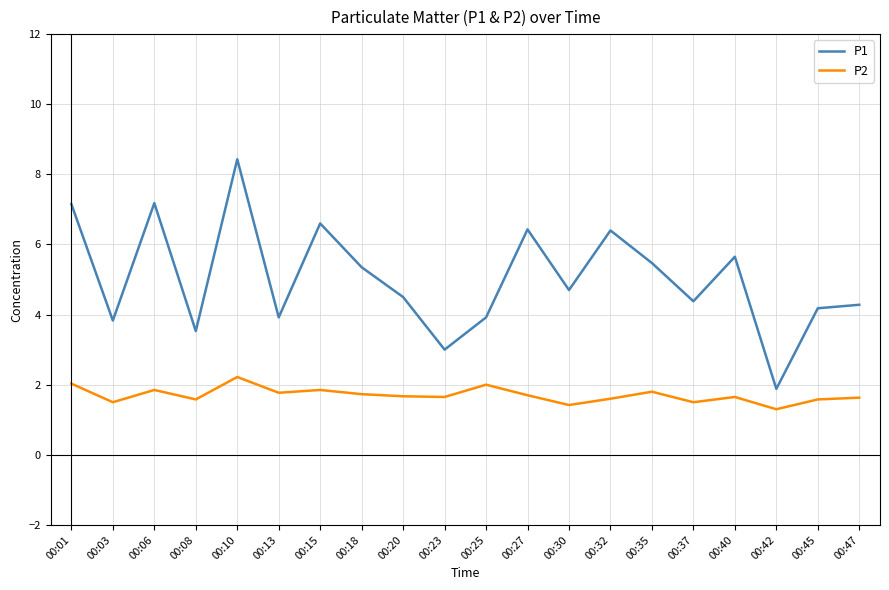

What is the sum of all P1 values?

100.8